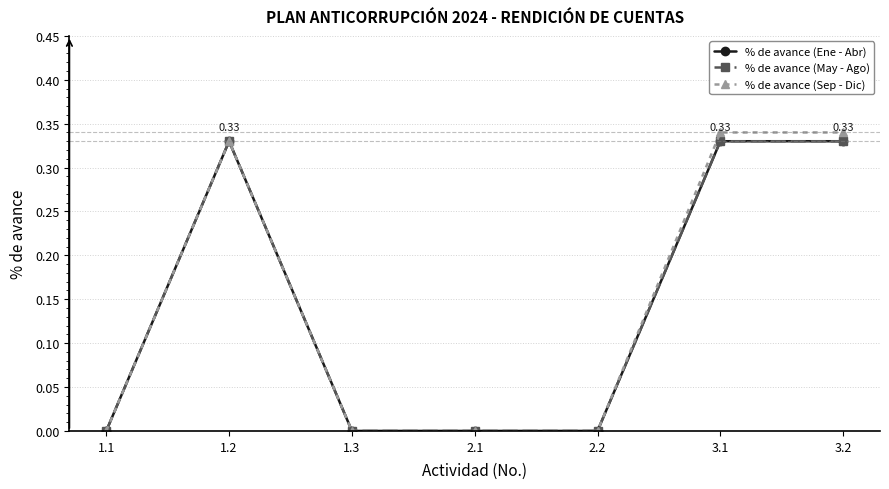

At how many categories does at least one series exceed 0?

3